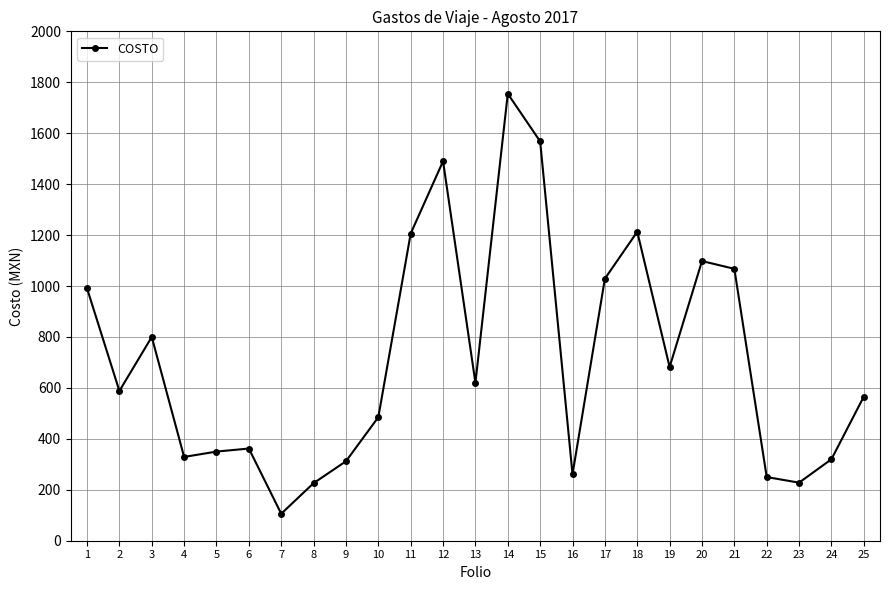

At which category does the data reach its first local valley?

2